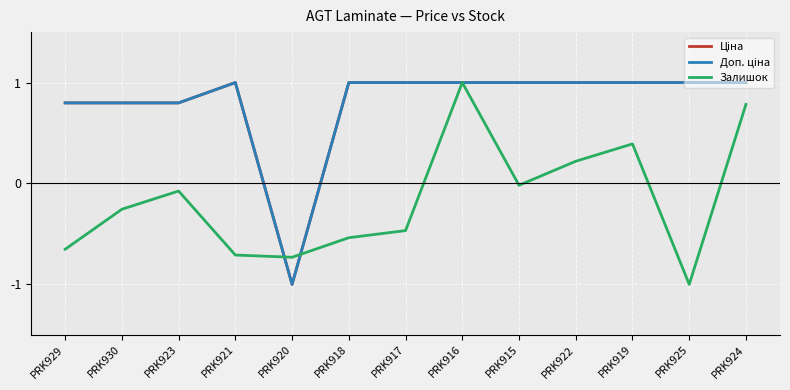

Is it true that Залишок equals -0.7 at PRK929?

True